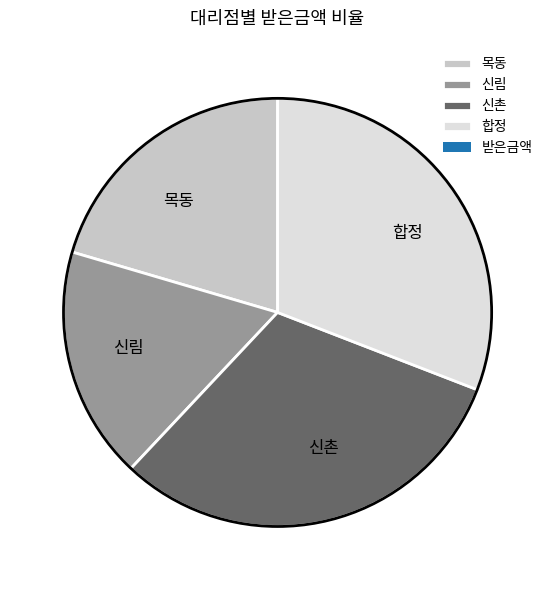

Which category has the smallest portion of the pie?

신림